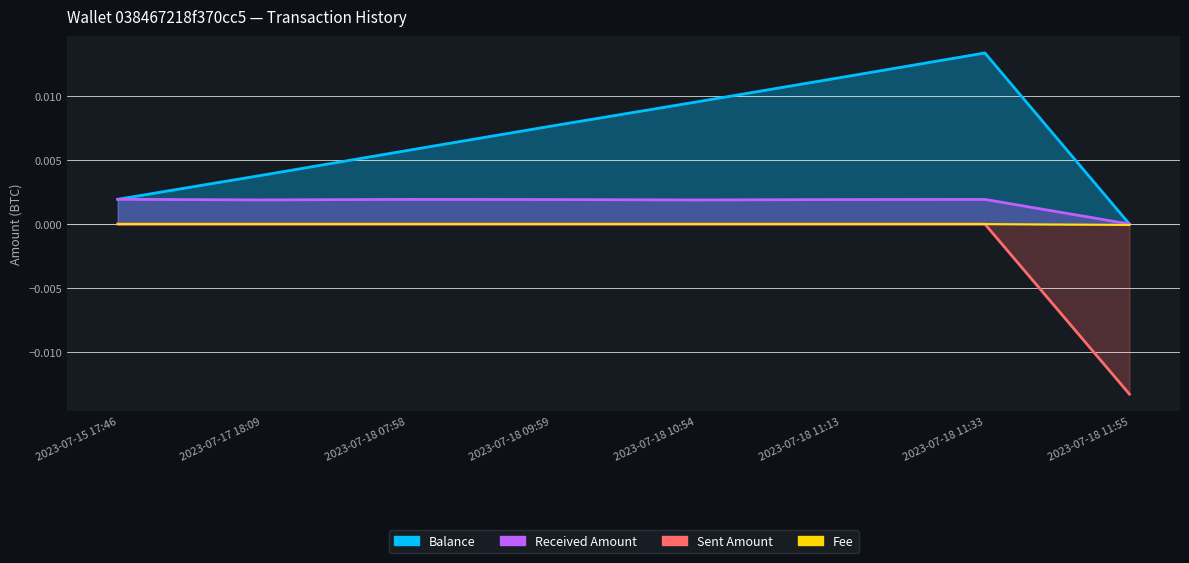

Which series has the widest spread of values?

Balance